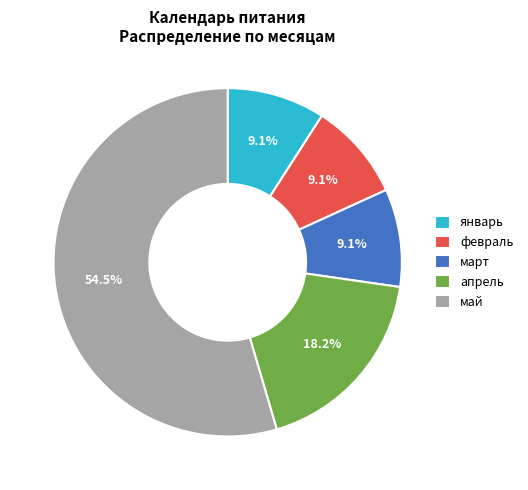

Which slice is the largest?

май